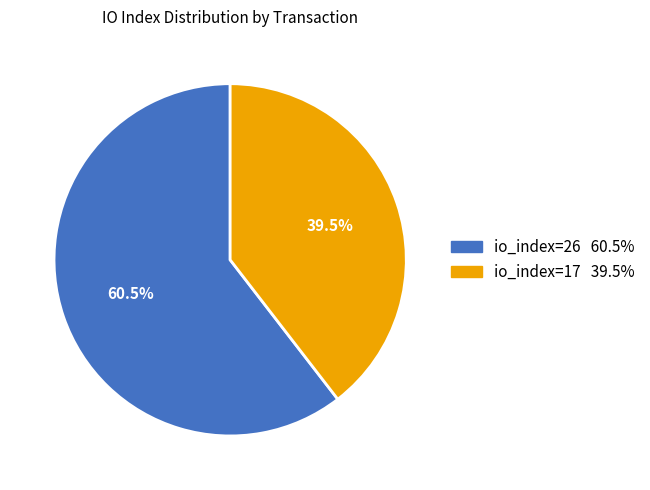

Which category accounts for the majority?

io_index=26